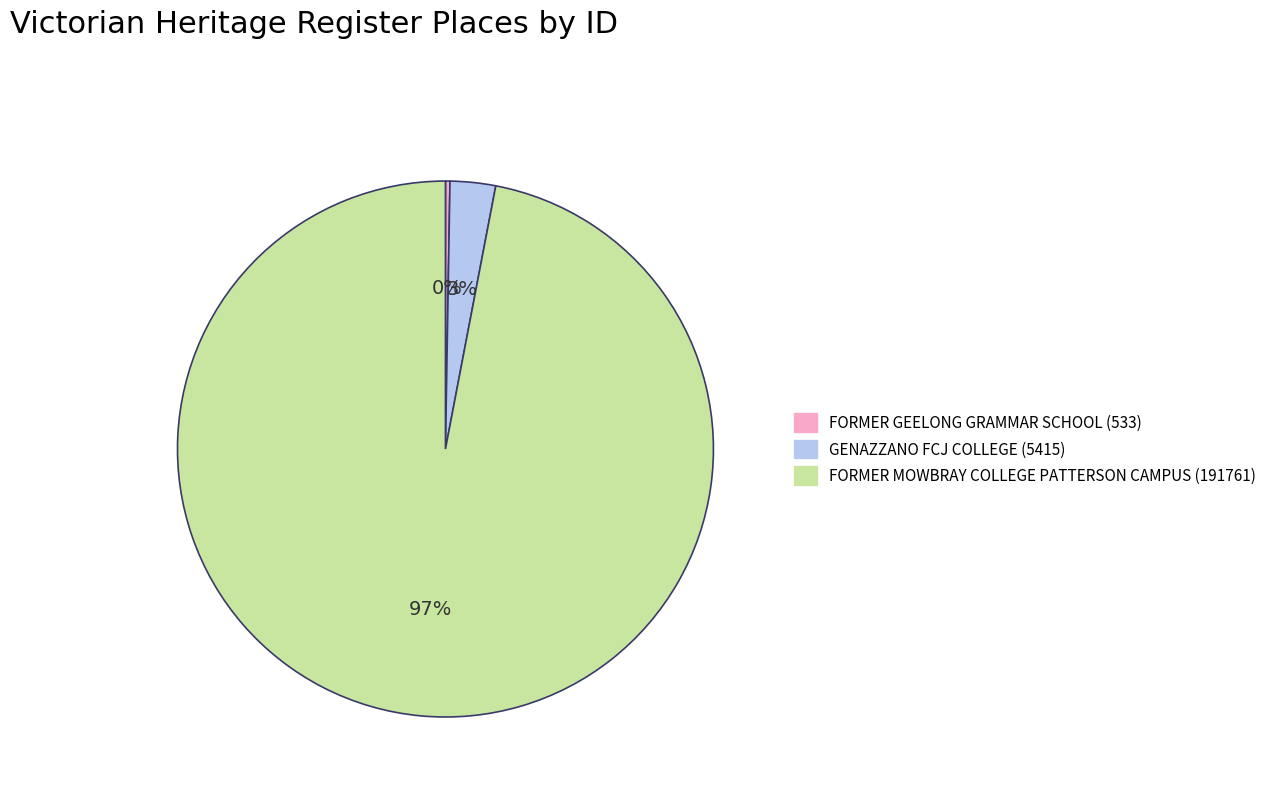

Is there a majority slice in this chart?

Yes